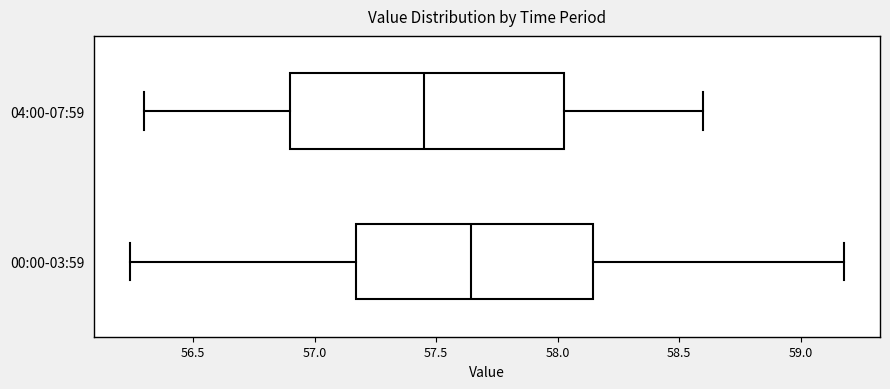

Reading bottom to top, read every box against the x-axis: the position of its median line, the range the box covers, and the ends of its whiskers. The values are not printed on the chart, so give them approximately, as read against the axis.

00:00-03:59: median 57.65, box 57.15 to 58.15, whiskers 56.25 to 59.20
04:00-07:59: median 57.45, box 56.90 to 58.05, whiskers 56.30 to 58.60